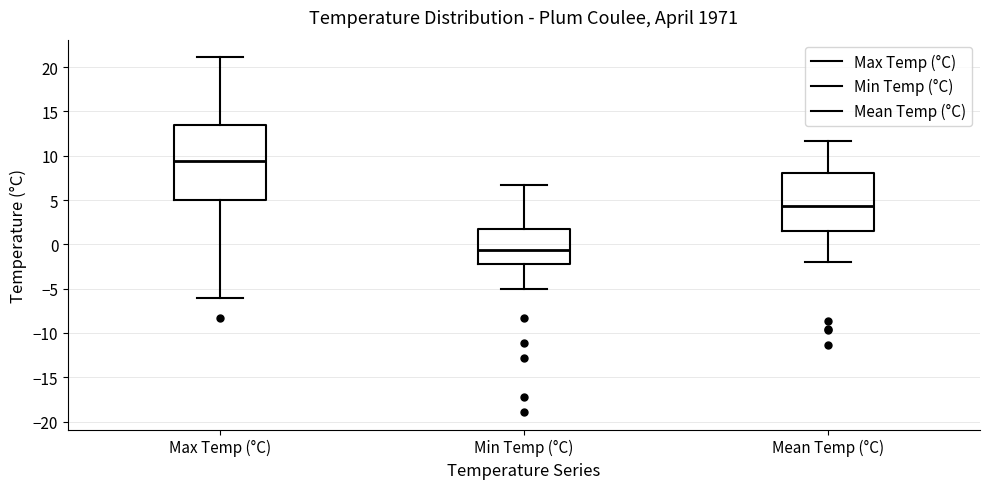

Where is the upper edge of the box for Min Temp (°C) on the y-axis? The values are not printed on the chart, so give them approximately, as read against the axis.

1.5